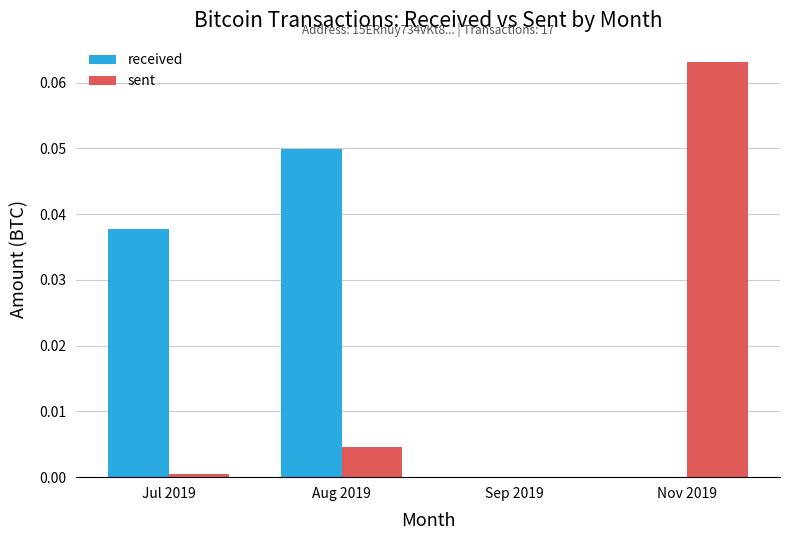

Is it true that received equals 0.1 at Jul 2019?

False